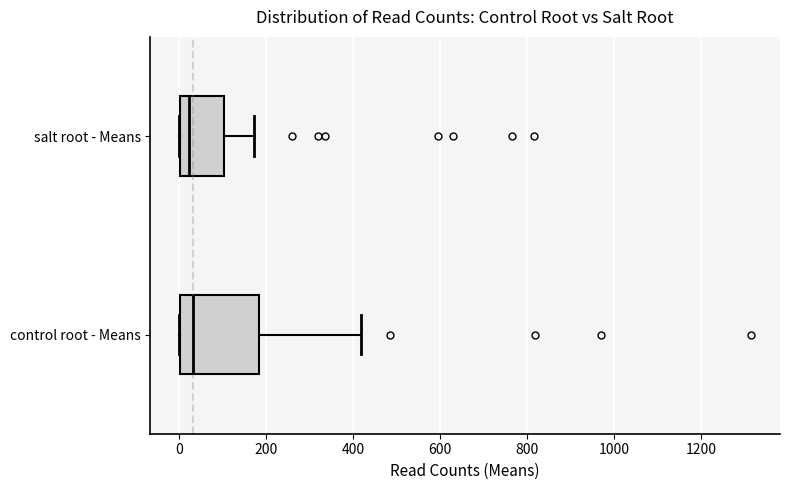

Comparing the boxes themselves (not the whiskers), which one is the widest?

control root - Means